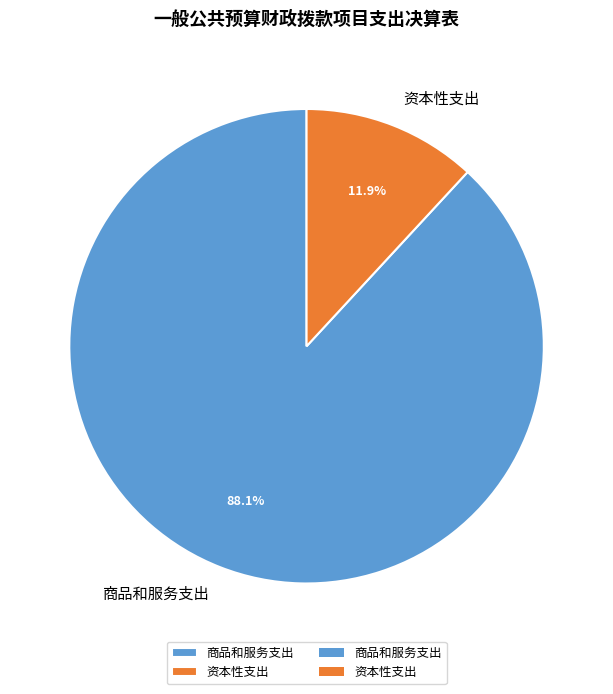

Which slice represents more than half of the pie?

商品和服务支出